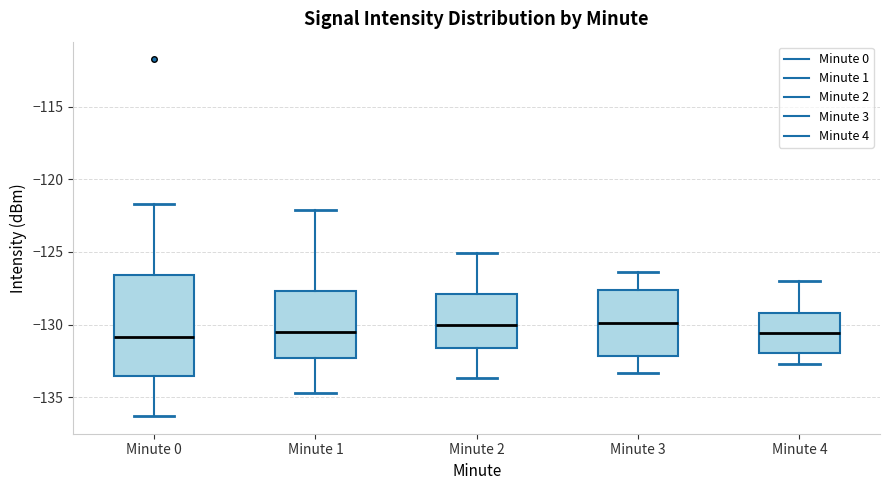

Comparing the boxes themselves (not the whiskers), which one is the tallest?

Minute 0